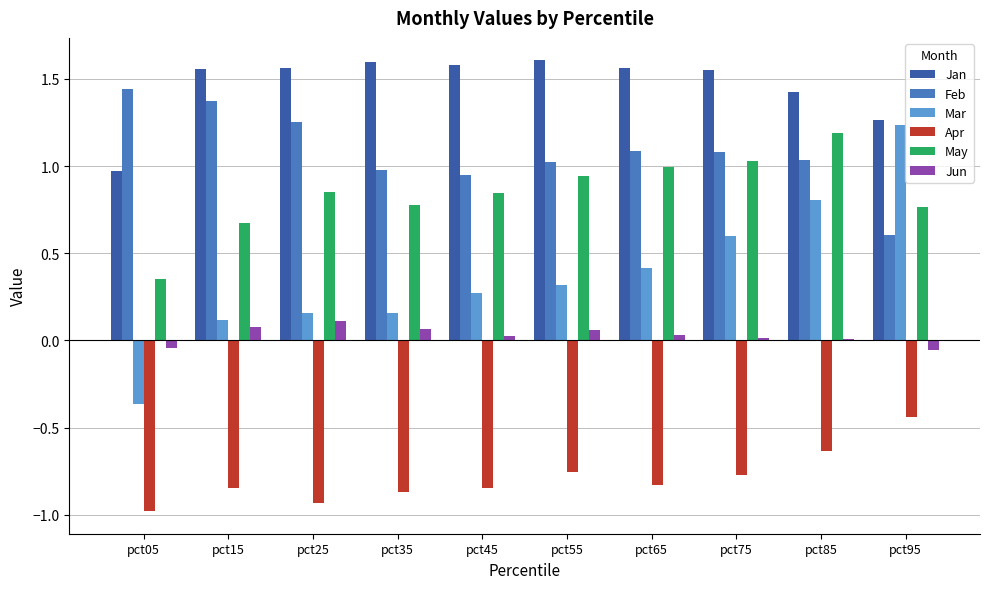

Is it true that Jun equals 0.0 at pct65?

True